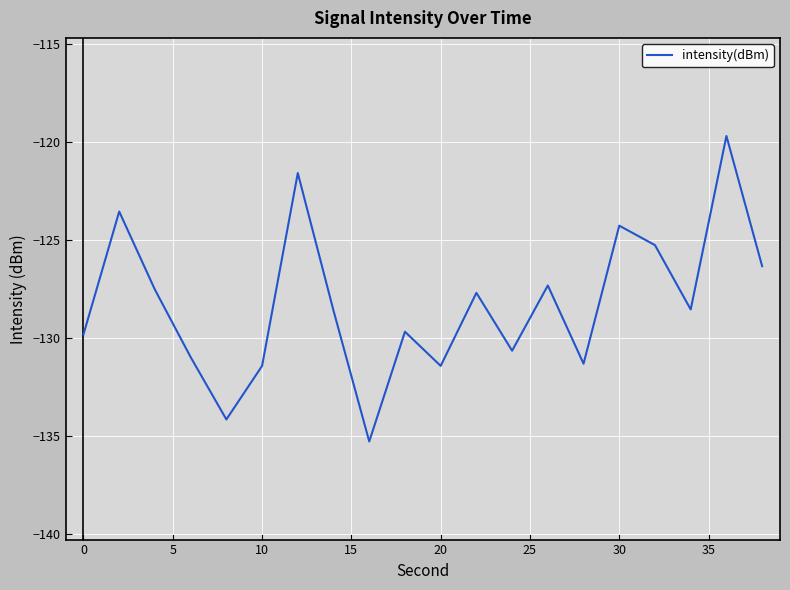

What is the greatest value displayed?

-119.7